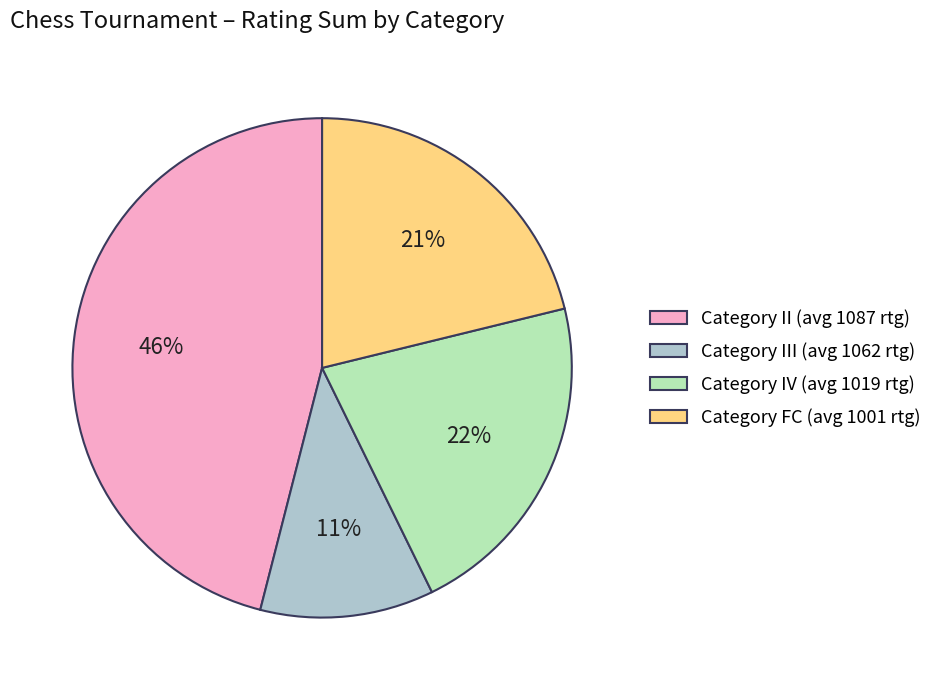

Which category has the biggest portion of the pie?

Category II (avg 1087 rtg)